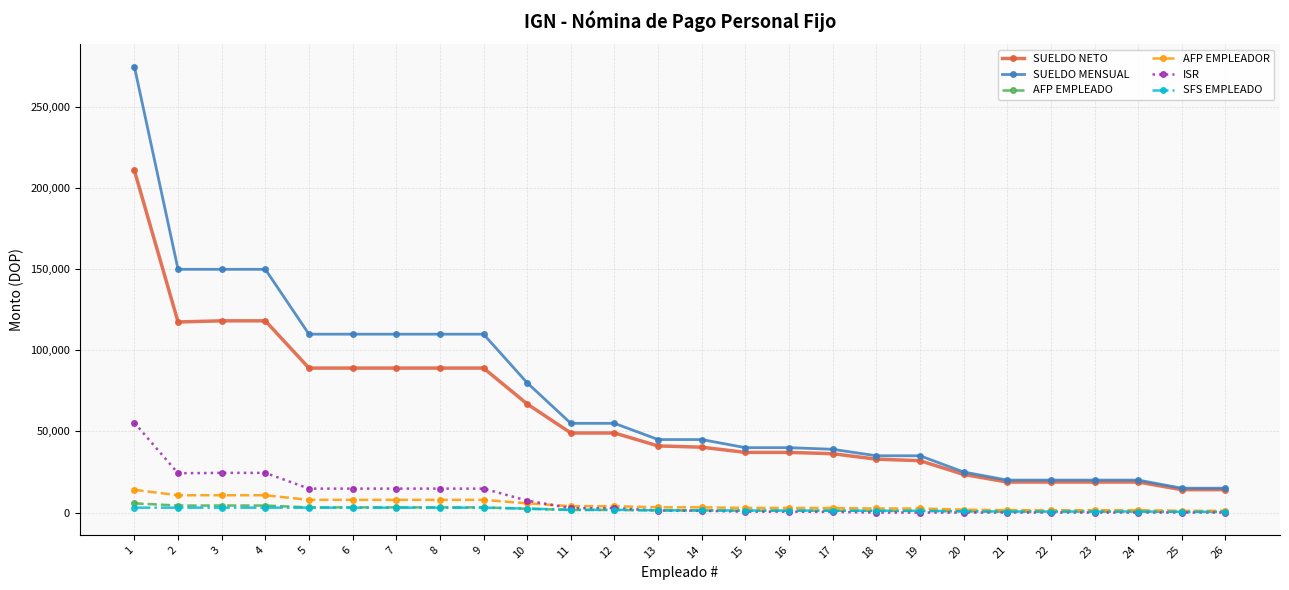

True or false: AFP EMPLEADO and SUELDO NETO intersect in this chart.

False